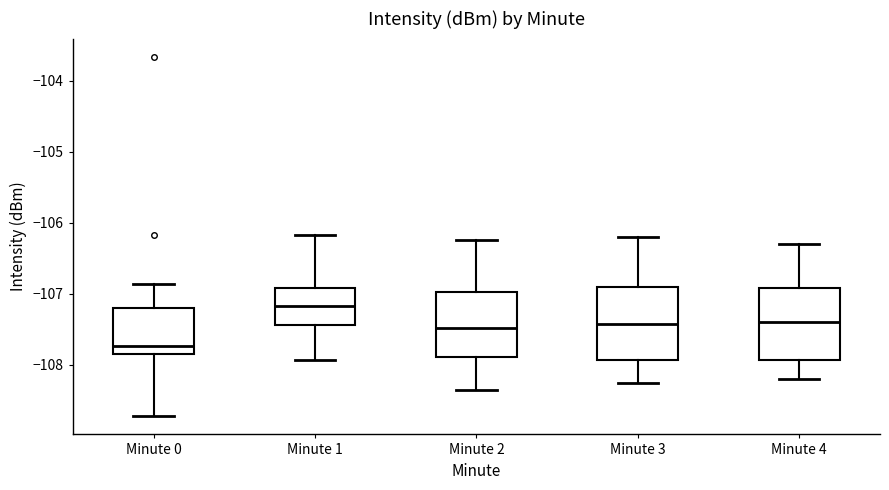

Reading left to right, transcribe this box plot: for each box, give where its median line is, the range the box spans, and where its two whiskers end, as read against the y-axis. The values are not printed on the chart, so give them approximately, as read against the axis.

Minute 0: median -107.7, box -107.9 to -107.2, whiskers -108.7 to -106.9
Minute 1: median -107.2, box -107.4 to -106.9, whiskers -107.9 to -106.2
Minute 2: median -107.5, box -107.9 to -107.0, whiskers -108.3 to -106.2
Minute 3: median -107.4, box -107.9 to -106.9, whiskers -108.2 to -106.2
Minute 4: median -107.4, box -107.9 to -106.9, whiskers -108.2 to -106.3